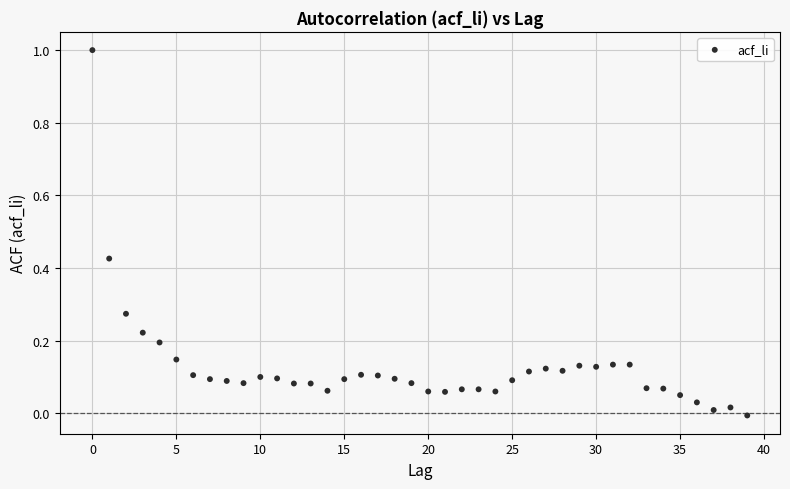

What is the range of Y values (max minus min)?

1.0